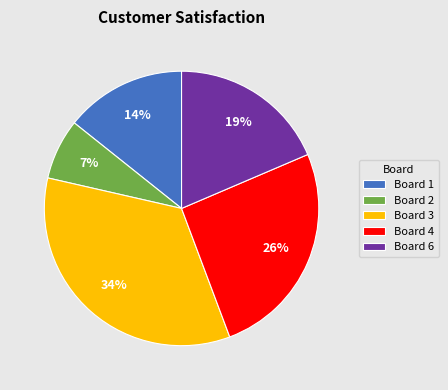

What percentage is the Board 1 slice, to the nearest percent?

14%